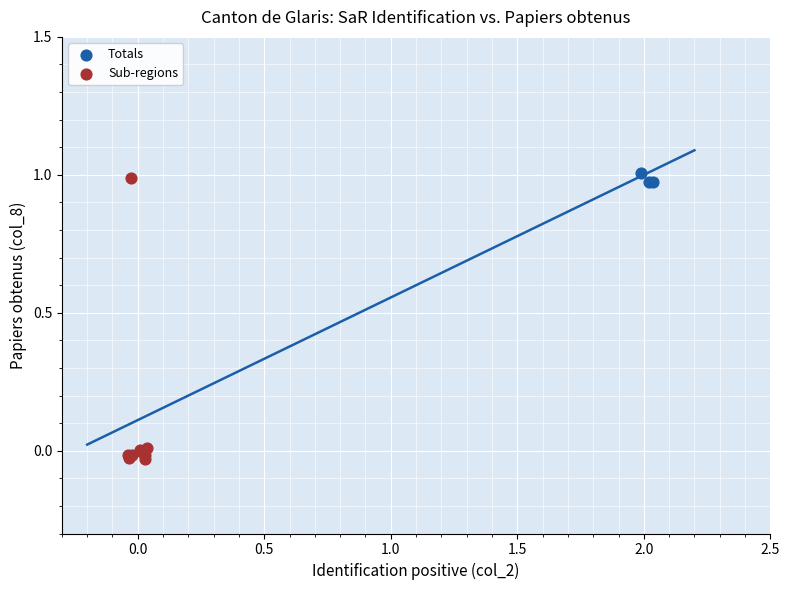

Which series has the widest spread of Y values?

Sub-regions